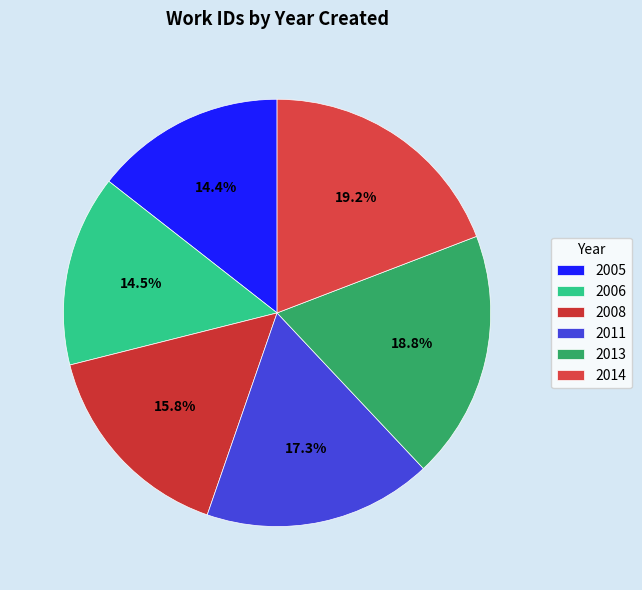

To the nearest percent, what is the average slice percentage?

17%